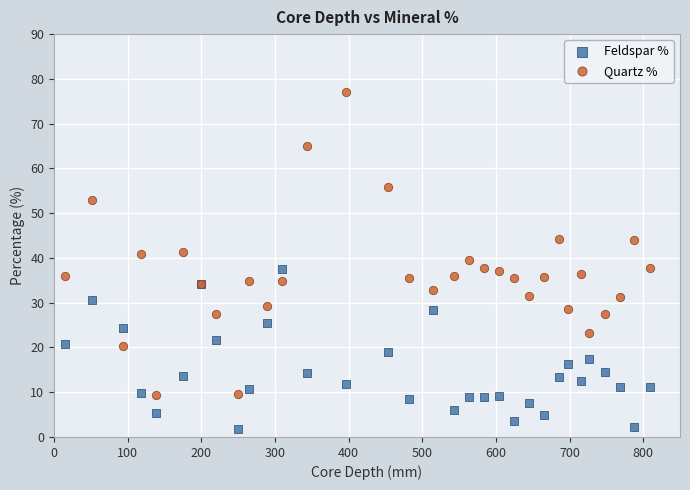

Which series reaches the maximum Y coordinate?

Quartz %